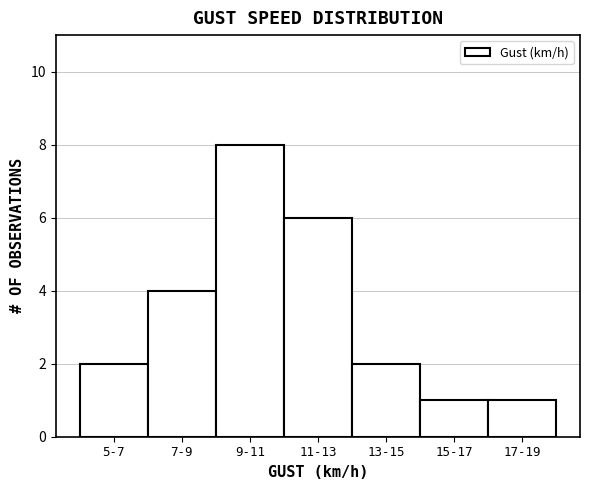

Reading left to right, list all the values displayed in this chart.

5-7=2	7-9=4	9-11=8	11-13=6	13-15=2	15-17=1	17-19=1